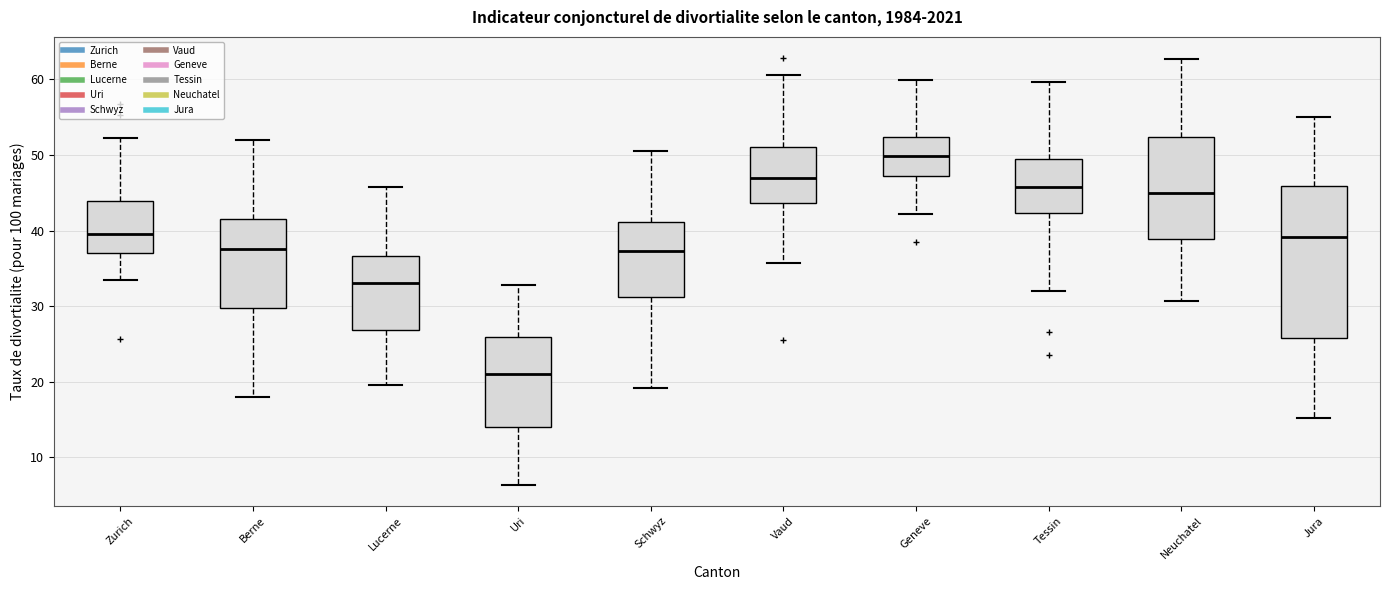

Reading left to right, transcribe this box plot: for each box, give where its median line is, the range the box spans, and where its two whiskers end, as read against the y-axis. The values are not printed on the chart, so give them approximately, as read against the axis.

Zurich: median 40, box 37 to 44, whiskers 33 to 52
Berne: median 38, box 30 to 42, whiskers 18 to 52
Lucerne: median 33, box 27 to 37, whiskers 20 to 46
Uri: median 21, box 14 to 26, whiskers 6 to 33
Schwyz: median 37, box 31 to 41, whiskers 19 to 51
Vaud: median 47, box 44 to 51, whiskers 36 to 61
Geneve: median 50, box 47 to 52, whiskers 42 to 60
Tessin: median 46, box 42 to 49, whiskers 32 to 60
Neuchatel: median 45, box 39 to 52, whiskers 31 to 63
Jura: median 39, box 26 to 46, whiskers 15 to 55